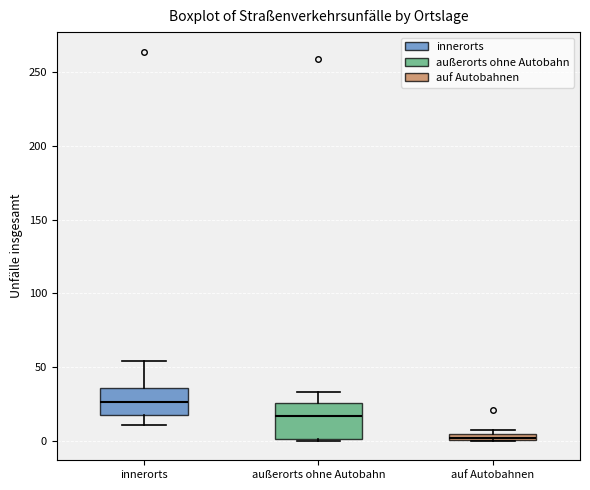

Comparing the boxes themselves (not the whiskers), which one is the tallest?

außerorts ohne Autobahn